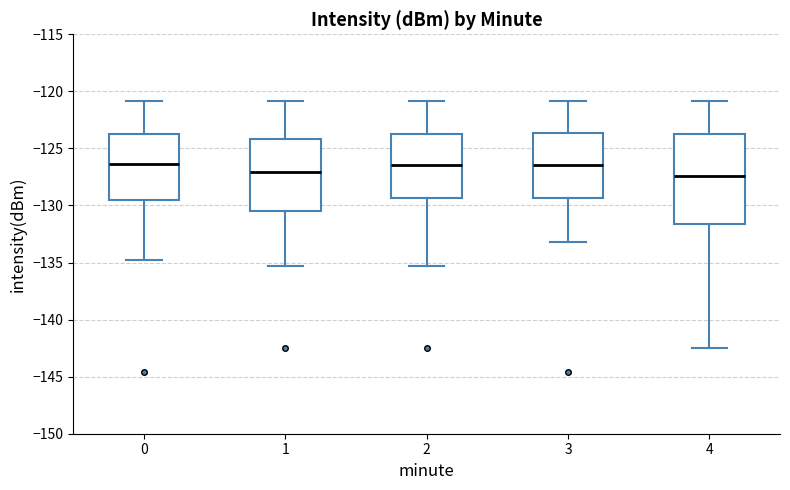

Which box is the tallest, from its lower edge to its upper edge?

4